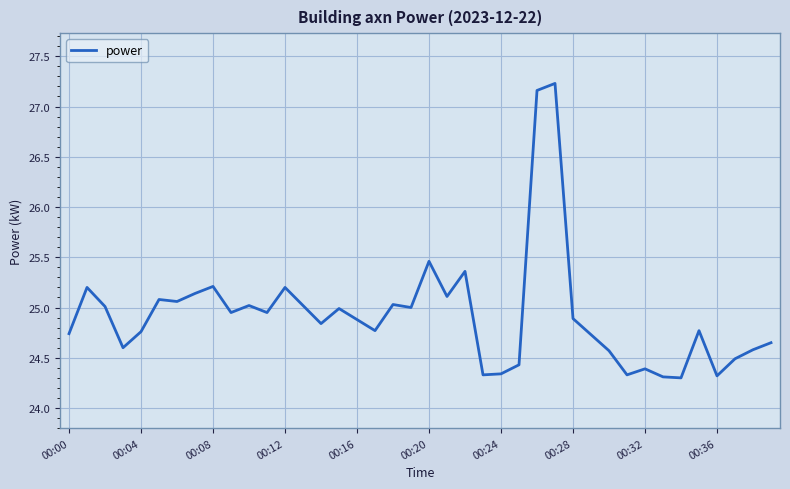

What is the difference between the maximum and minimum values?

2.9